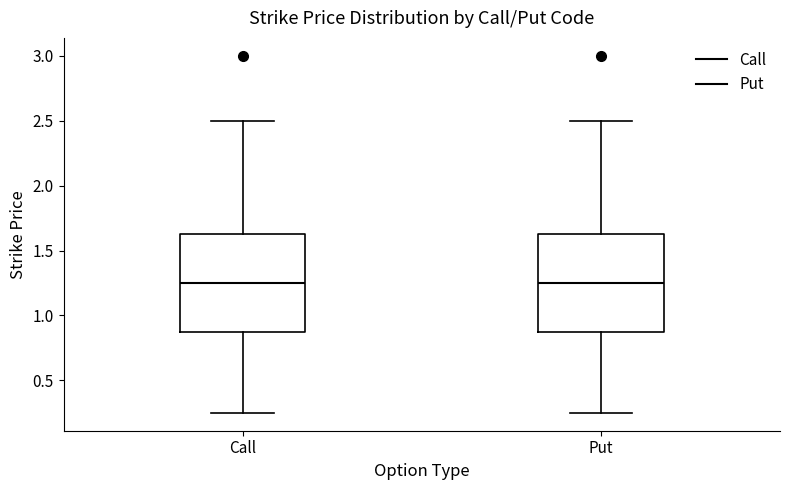

Reading left to right, transcribe this box plot: for each box, give where its median line is, the range the box spans, and where its two whiskers end, as read against the y-axis. The values are not printed on the chart, so give them approximately, as read against the axis.

Call: median 1.25, box 0.90 to 1.65, whiskers 0.25 to 2.50
Put: median 1.25, box 0.90 to 1.65, whiskers 0.25 to 2.50